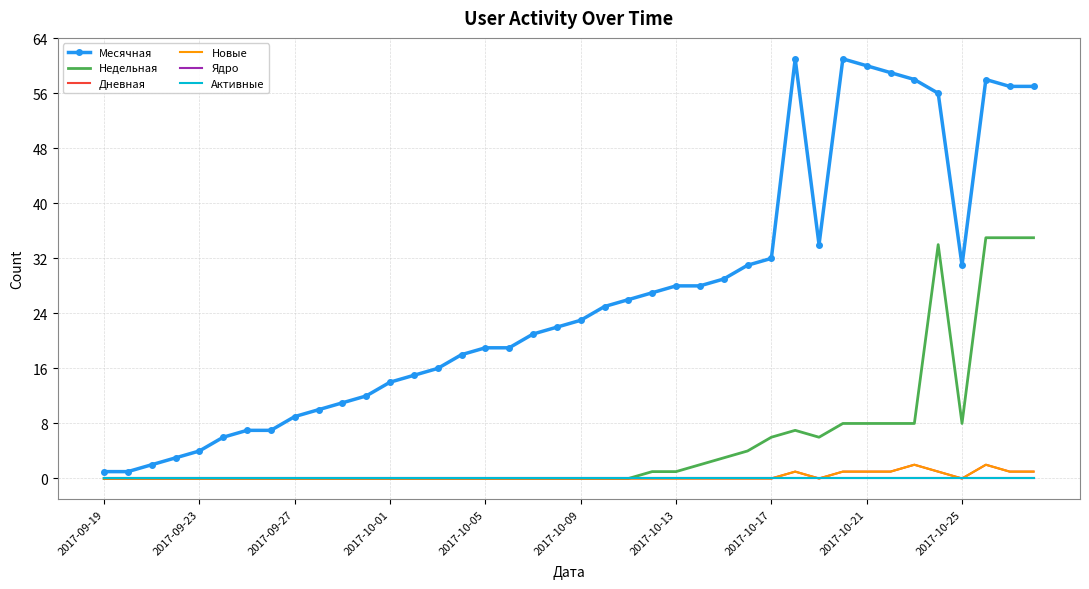

Rank the series by their maximum value, from highest to lowest.

Месячная, Недельная, Дневная, Новые, Ядро, Активные